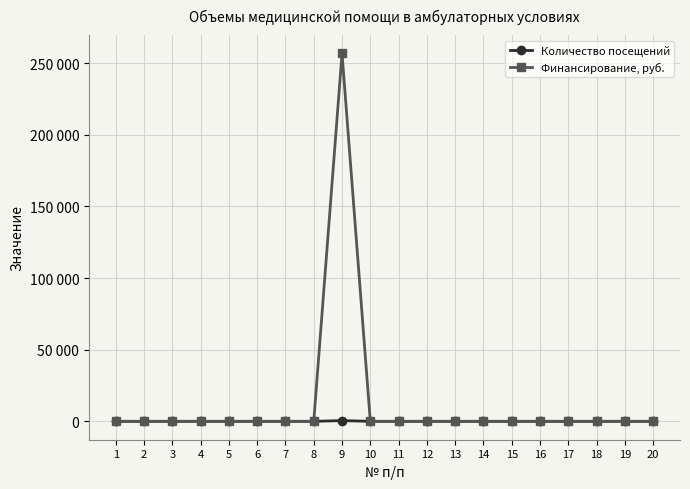

Which series has the largest range (max minus min)?

Финансирование, руб.